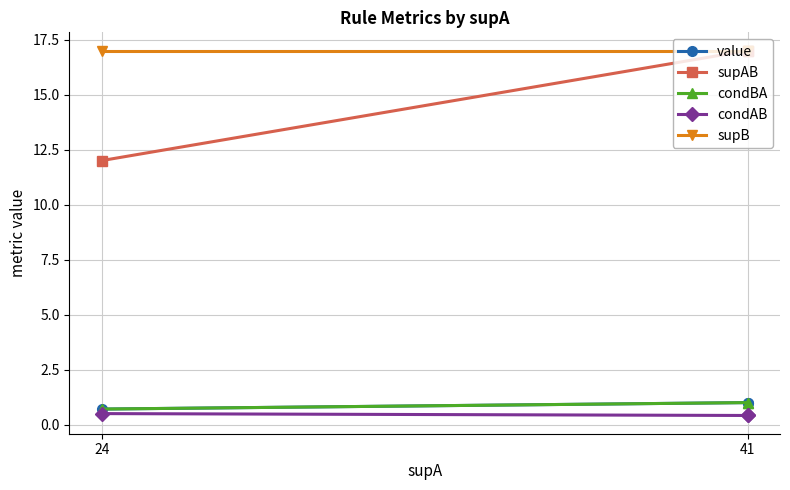

Which label corresponds to the largest value in the chart?

41